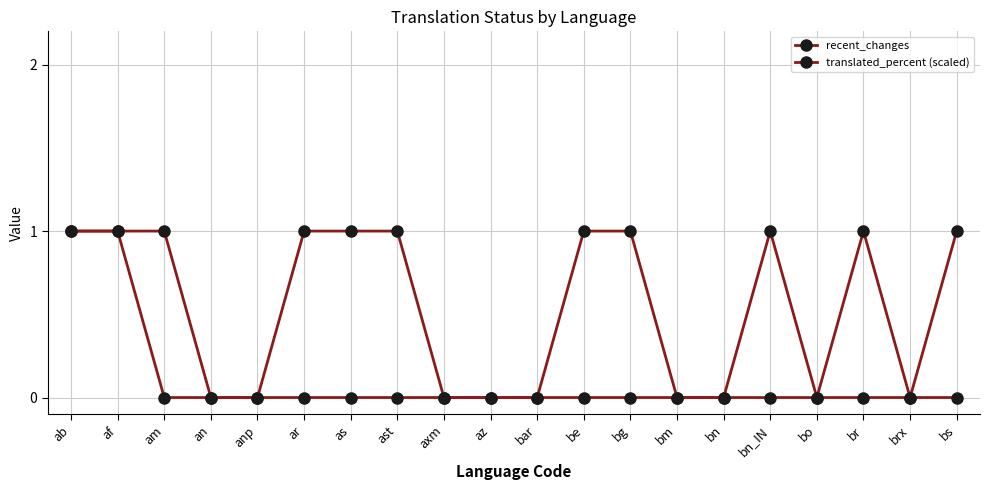

Does the chart have visible grid lines?

Yes